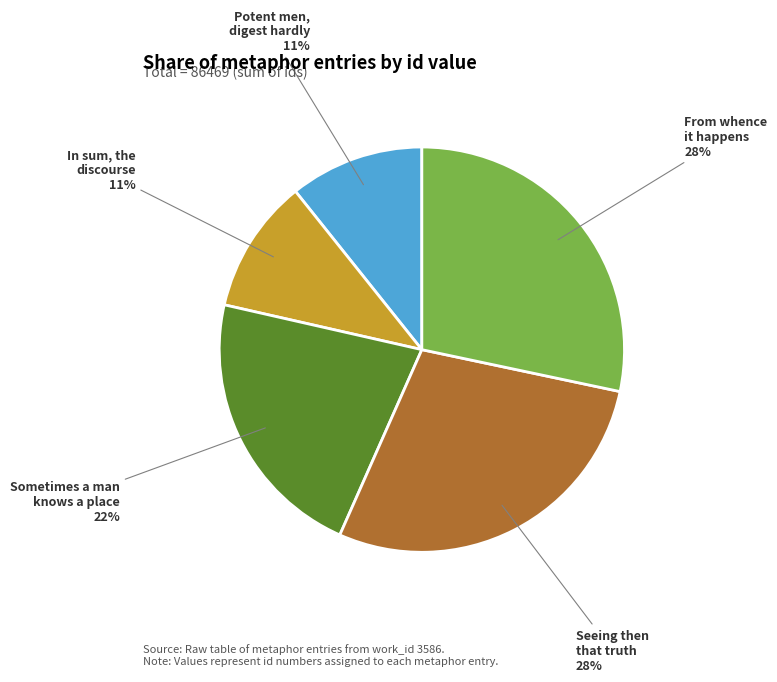

How many segments does this pie chart have?

5